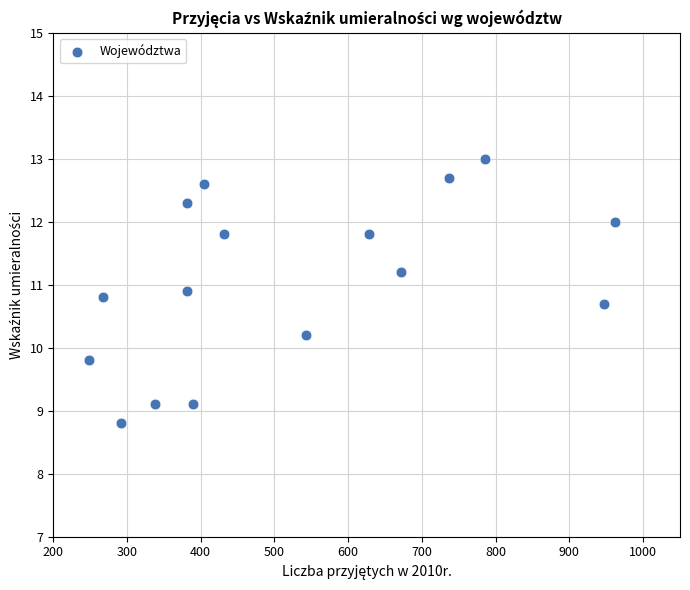

What is the range of X values (max minus min)?

714.0